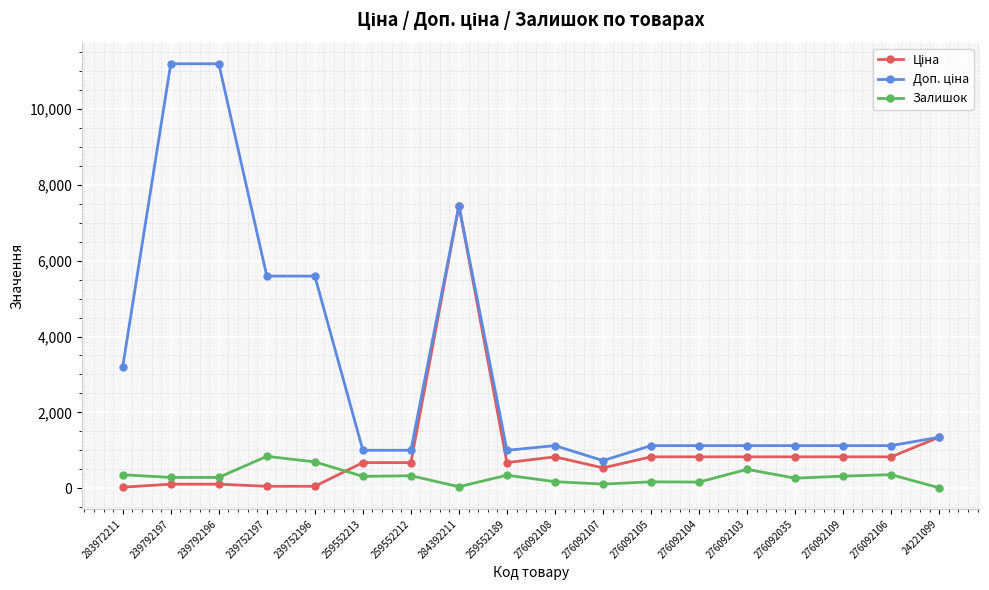

What is the label of the 18th point from the left?

24221099